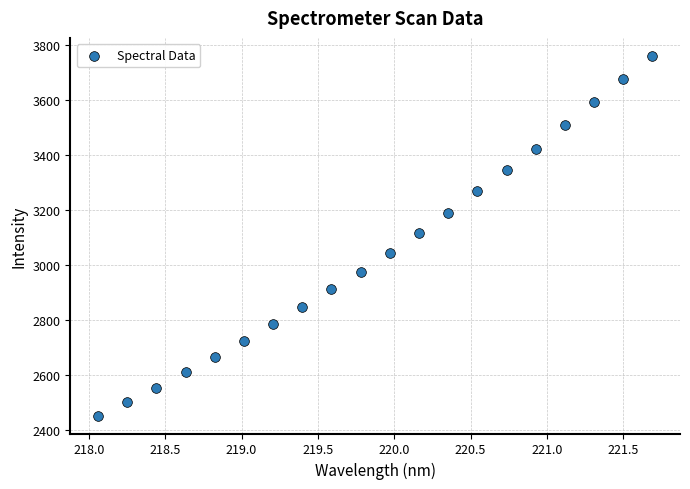

What is the range of Y values (max minus min)?

1305.7